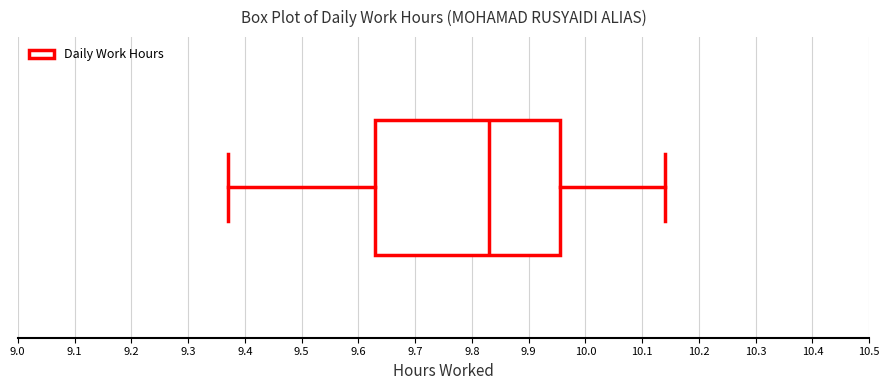

Transcribe this box plot: give where the median line is, the range the box spans, and where the two whiskers end, as read against the x-axis. The values are not printed on the chart, so give them approximately, as read against the axis.

median 9.83, box 9.63 to 9.96, whiskers 9.37 to 10.14